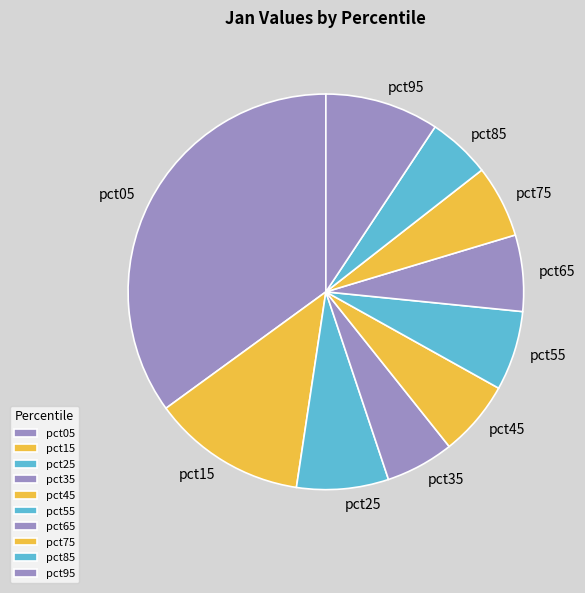

Is the sum of pct25 and pct85 greater than half?

No